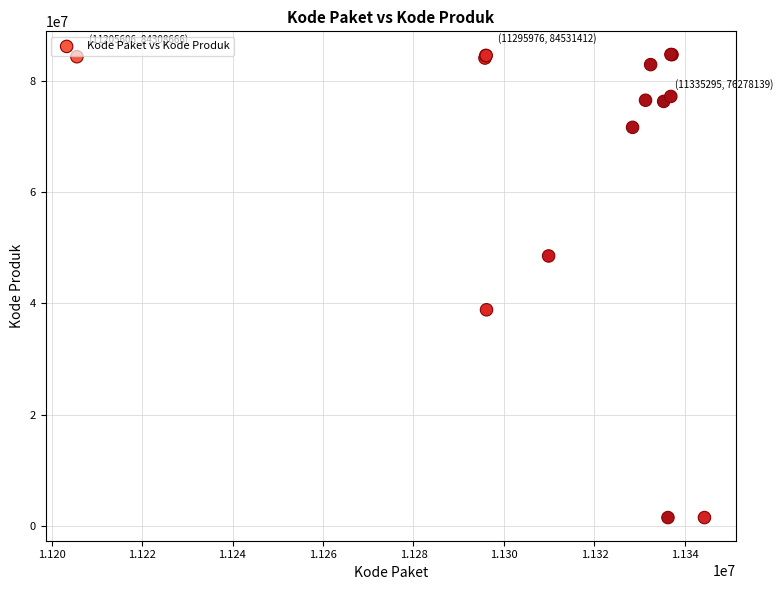

What Y value in the scatter plot is closest to 43108744?

38839757